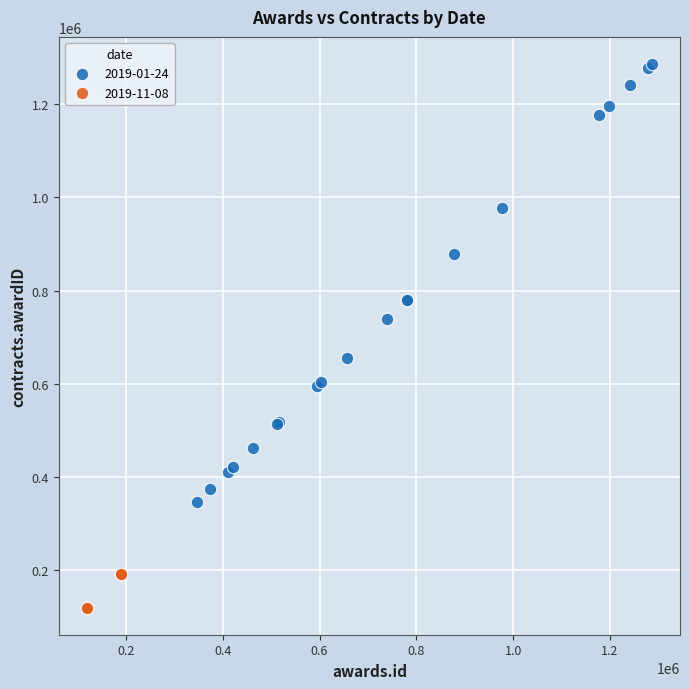

Which series contains the lowest Y value?

2019-11-08